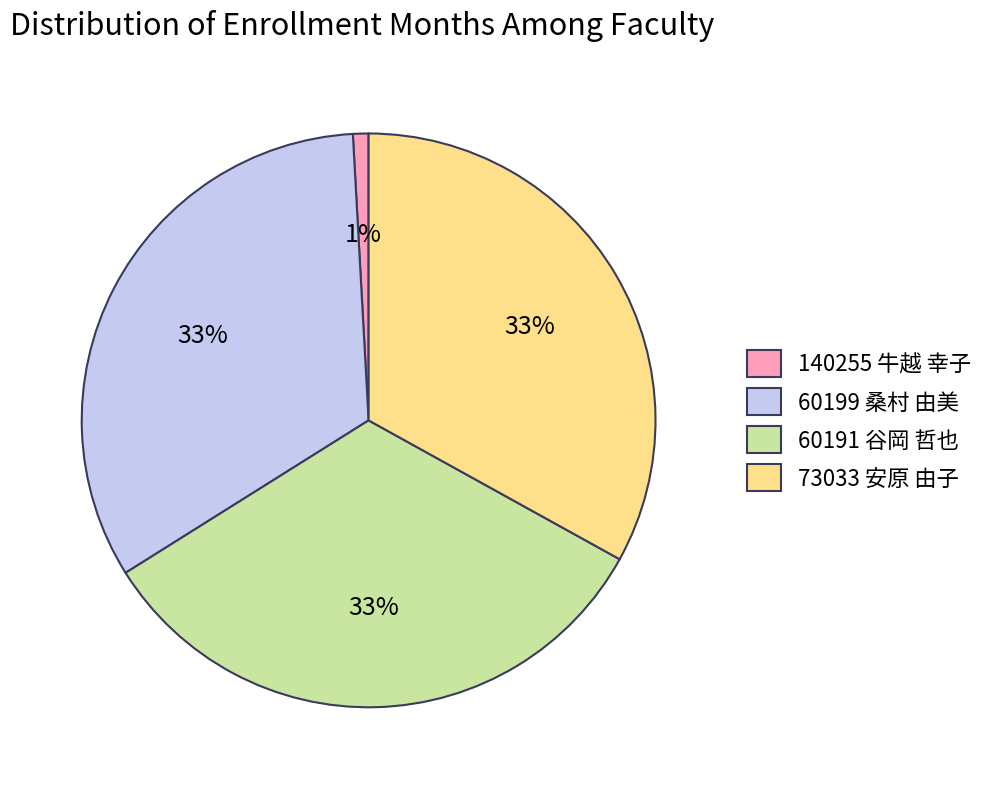

Combined, do 60199 桑村 由美 and 60191 谷岡 哲也 account for over 50%?

Yes